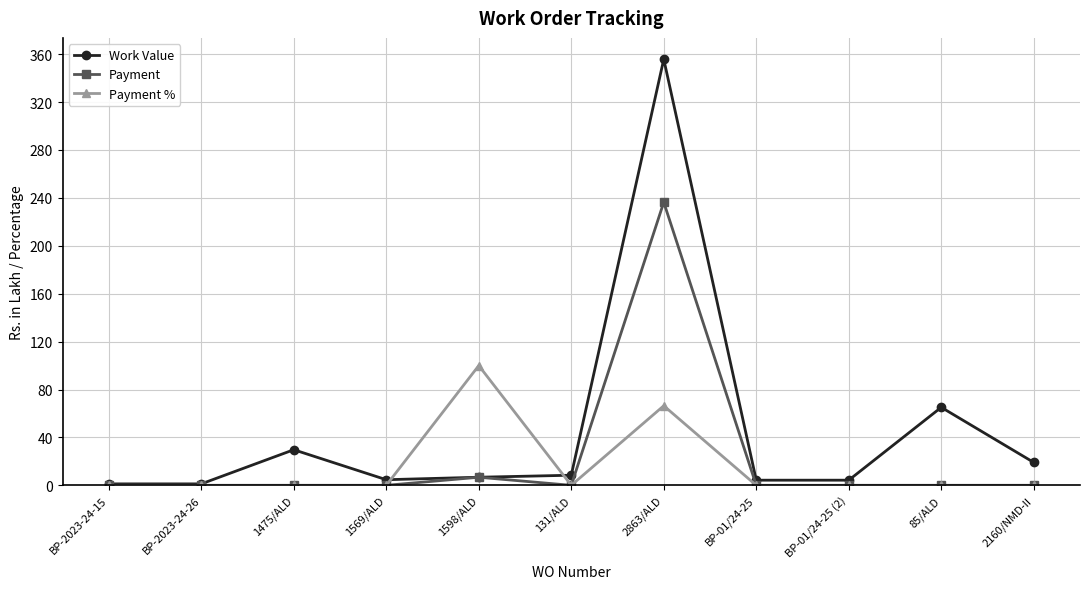

What is the greatest value displayed?

355.8